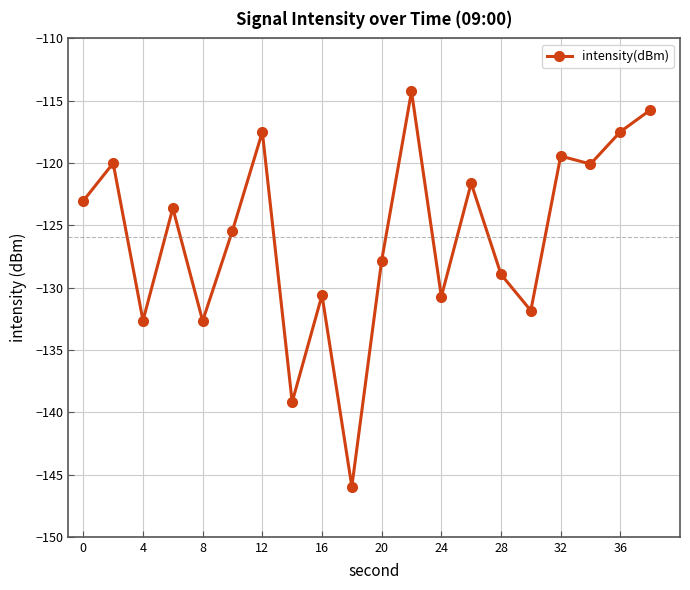

What is the maximum value shown in the chart?

-114.3